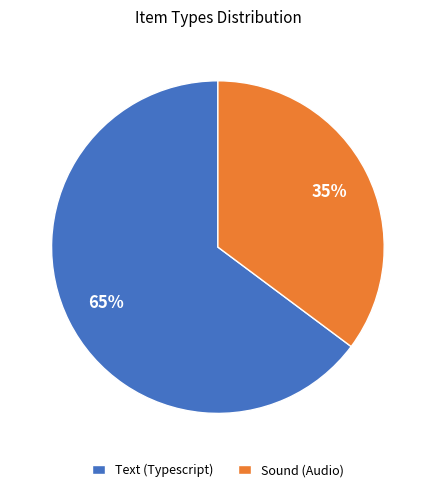

To the nearest percent, what portion does Sound (Audio) represent?

35%